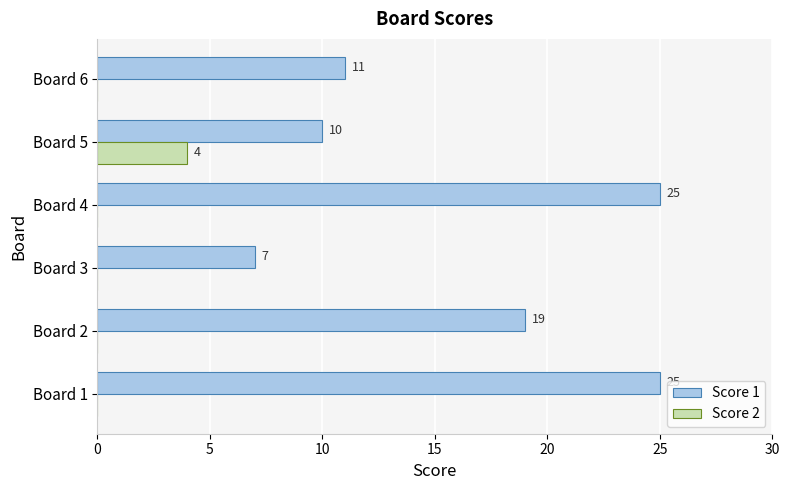

What is the sum of all Score 2 values?

4